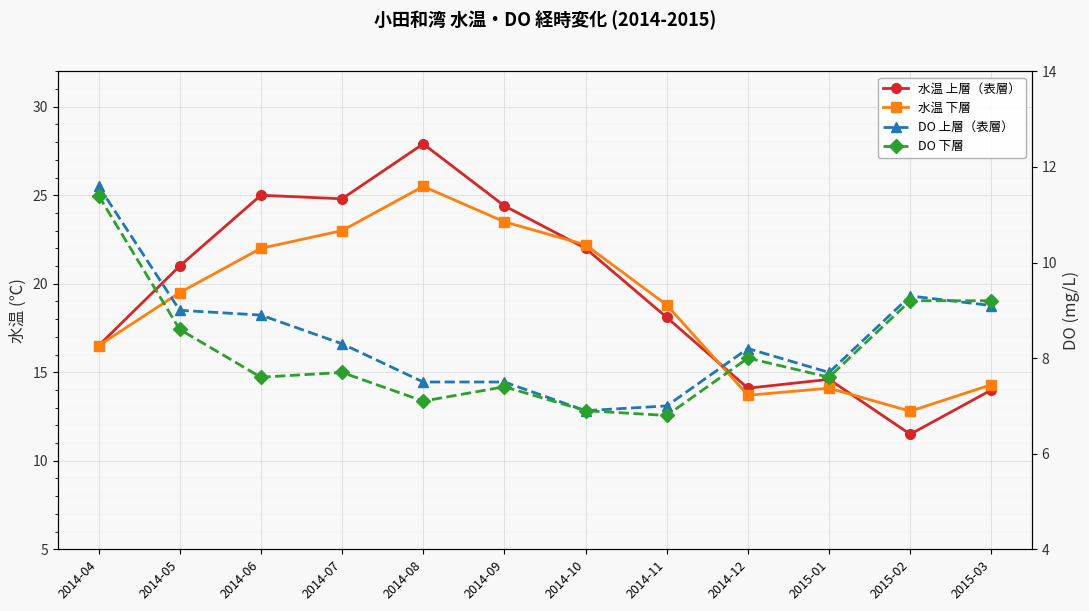

Which series has the largest total across all categories?

水温 上層（表層）